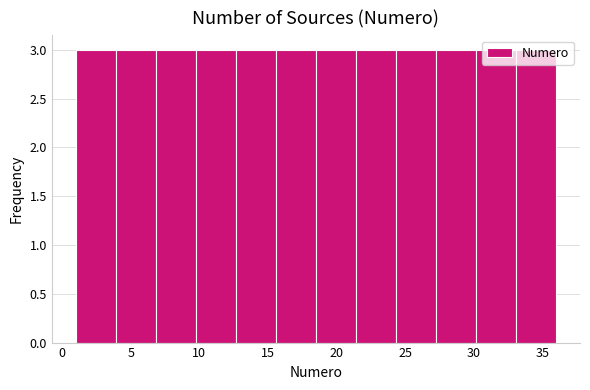

What is the height of the bar covering 15.5 to 18.5 on the x-axis? Neither the bar edges nor the heights are printed on the chart, so give them approximately, as read against the axes.

3